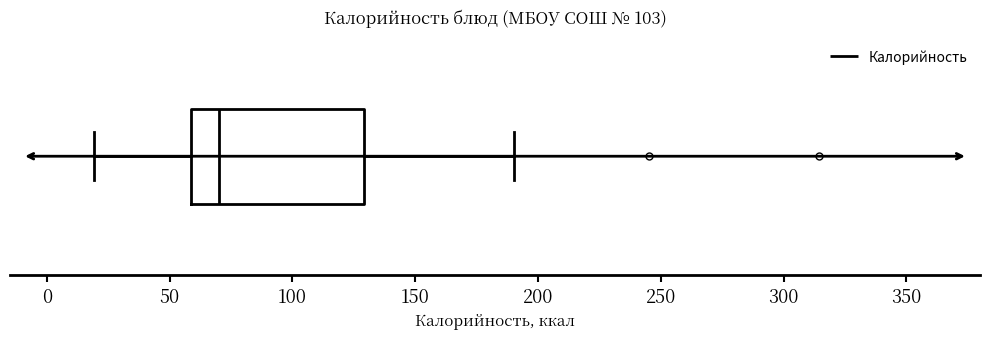

Read this box plot against the x-axis: the position of the median line, the range covered by the box, and the ends of both whiskers. The values are not printed on the chart, so give them approximately, as read against the axis.

median 70, box 60 to 130, whiskers 20 to 190